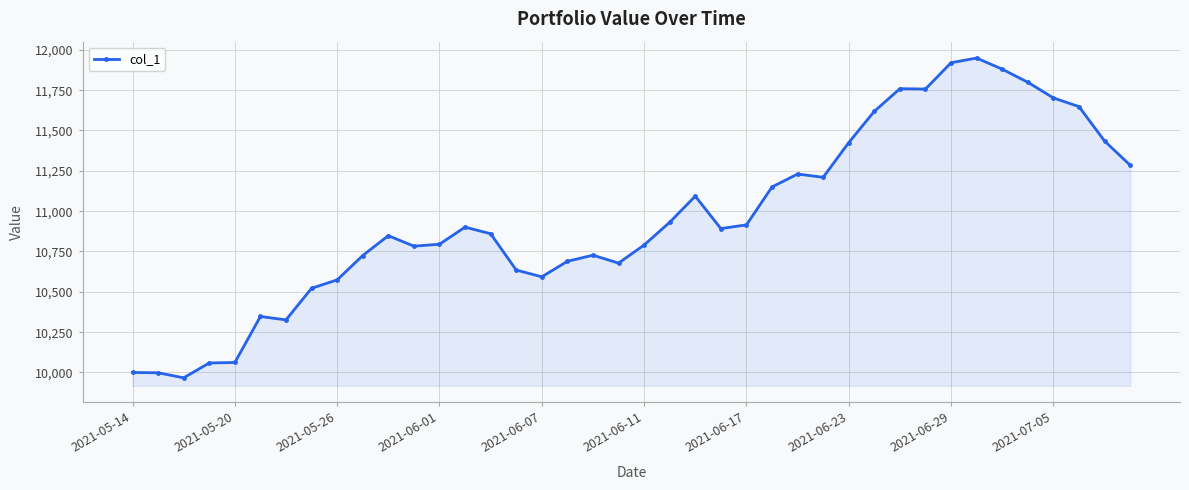

How many distinct data groups are displayed?

1